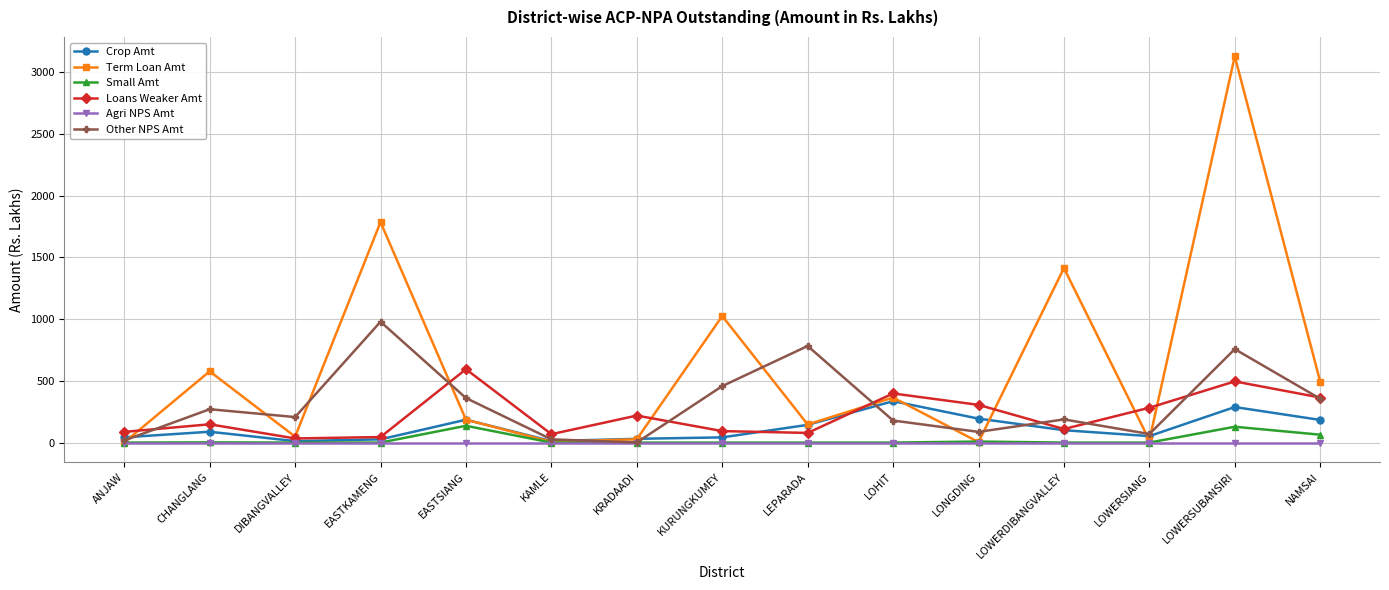

Is this an area chart (filled region under the line)?

No